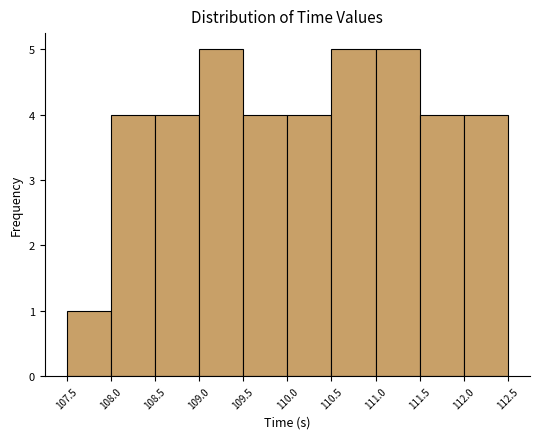

How tall is the bar that spans 110.5 to 111.0 on the x-axis? The values are not printed on the chart, so give them approximately, as read against the axis.

5